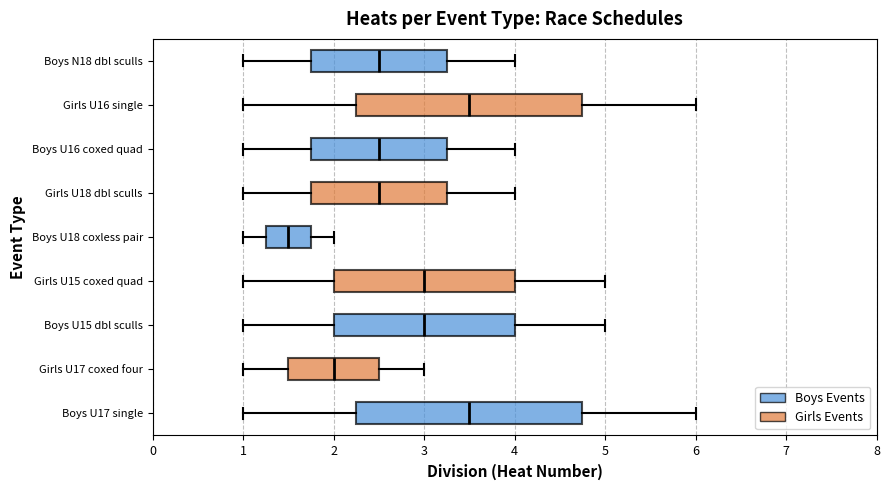

Where does the right whisker of the box for Boys U17 single end on the x-axis? The values are not printed on the chart, so give them approximately, as read against the axis.

6.0